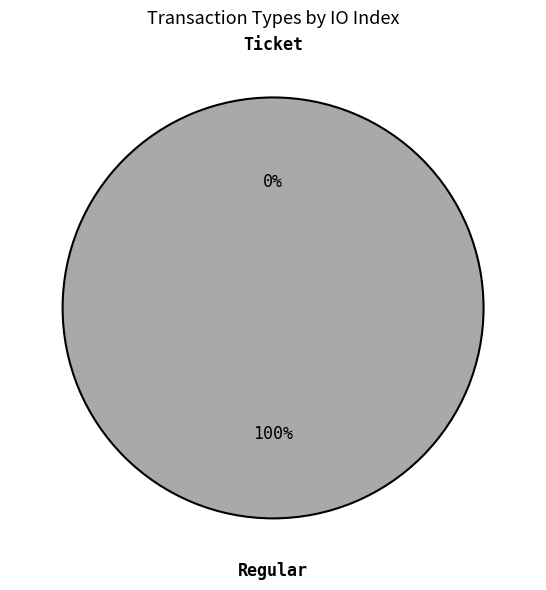

Is it true that Regular is 100% of the pie?

True